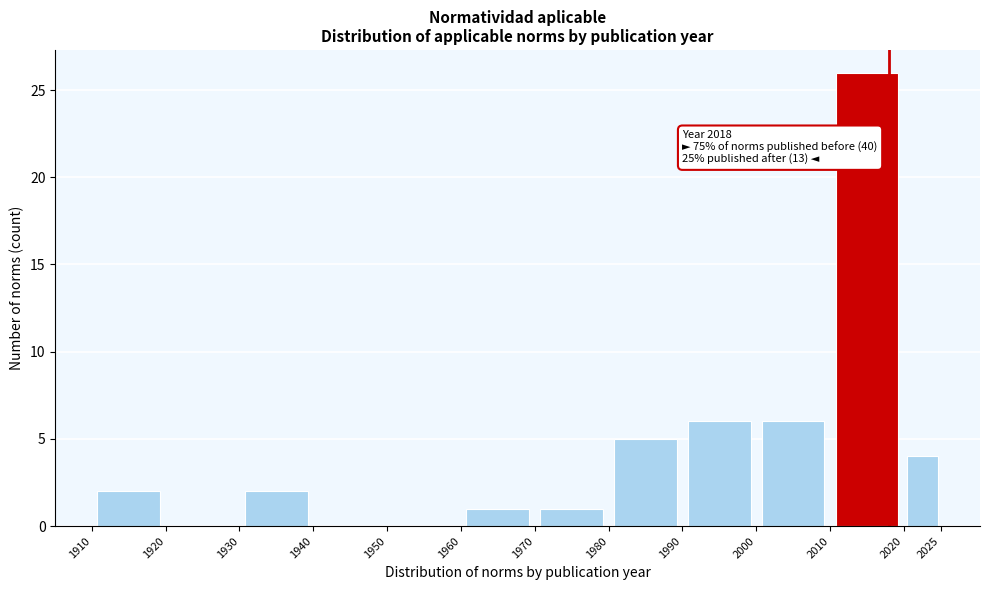

Over which range of the x-axis is the bar tallest?

2010 to 2020